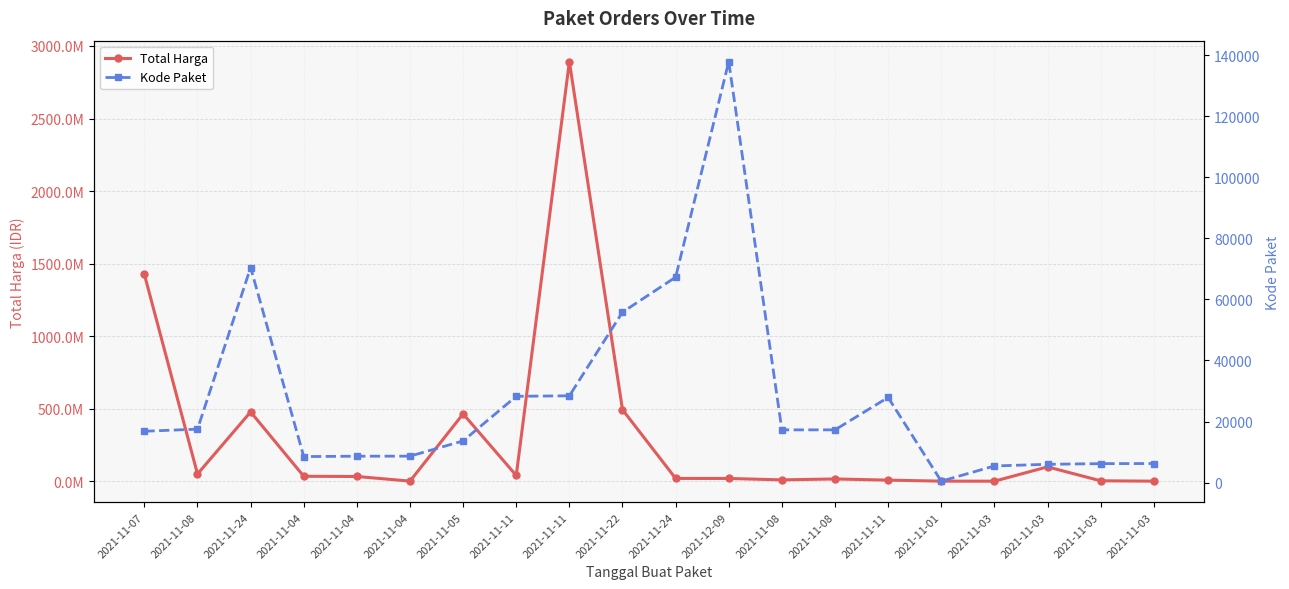

At which label is Total Harga closest to 1446100000?

2021-11-07